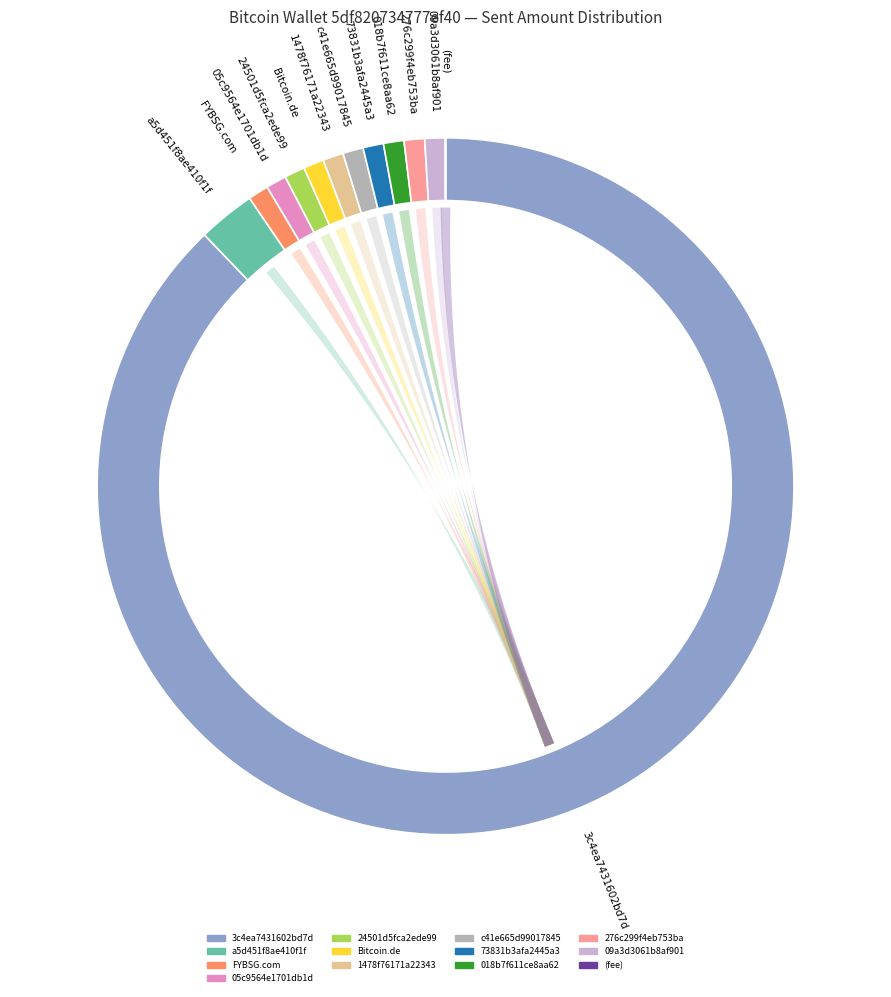

What portion of the pie excludes Bitcoin.de?

99.0%